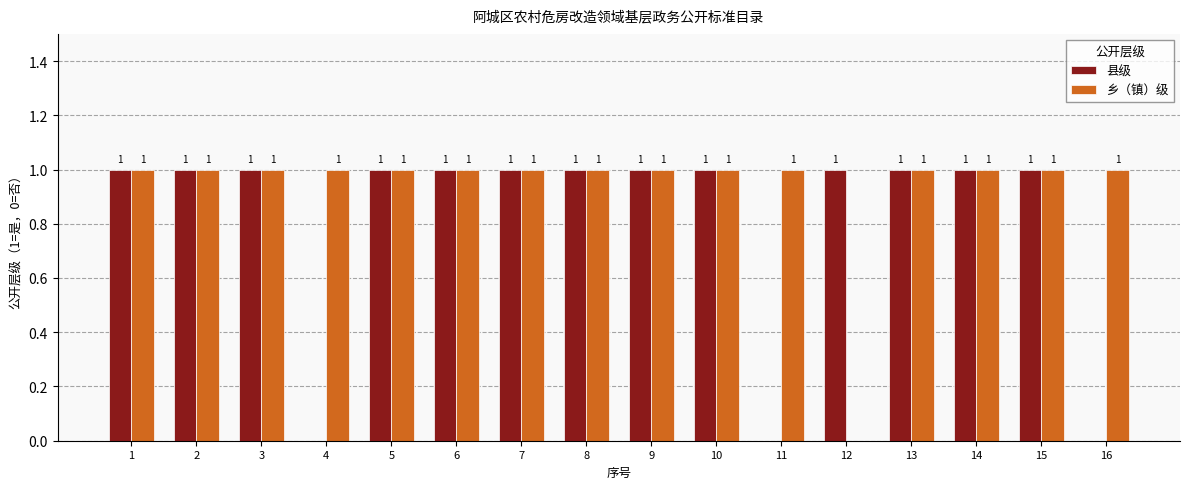

What is the approximate value of 乡（镇）级 at 14?

1